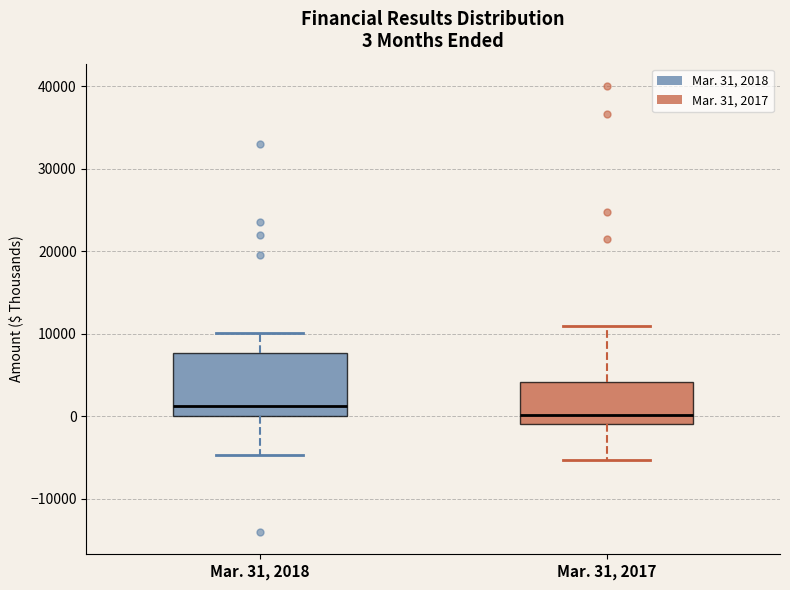

Which box is the tallest, from its lower edge to its upper edge?

Mar. 31, 2018